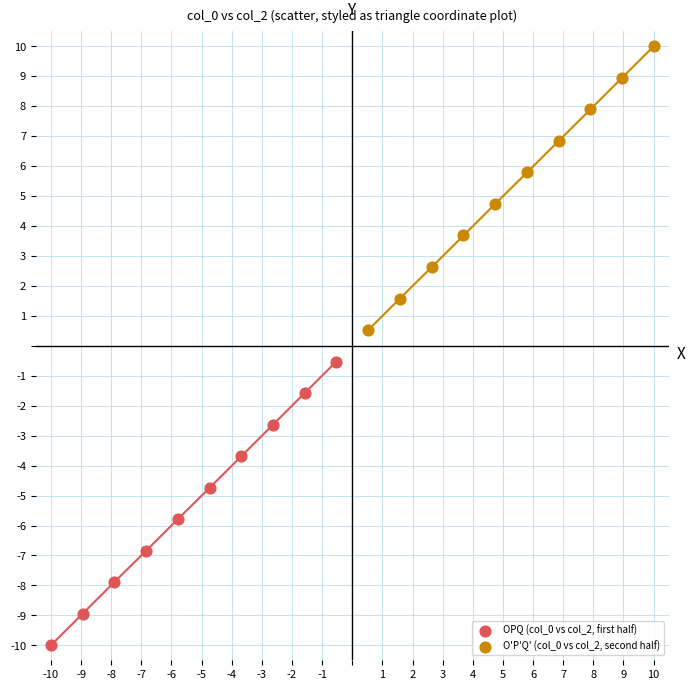

Which series reaches the maximum Y coordinate?

O'P'Q' (col_0 vs col_2, second half)